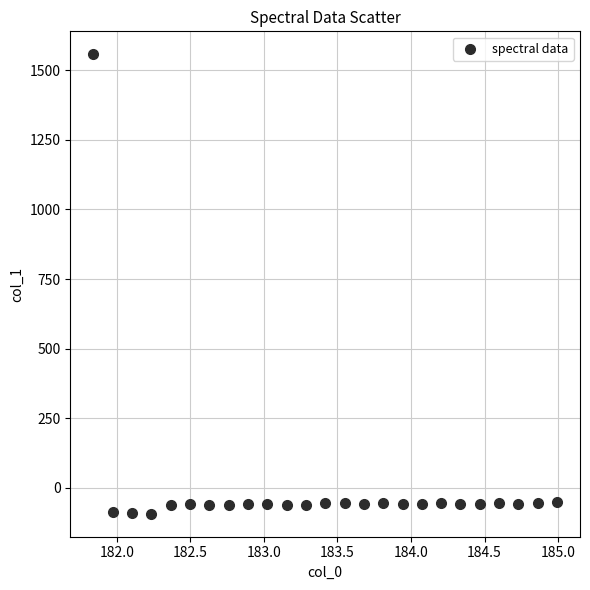

What is the range of X values (max minus min)?

3.1